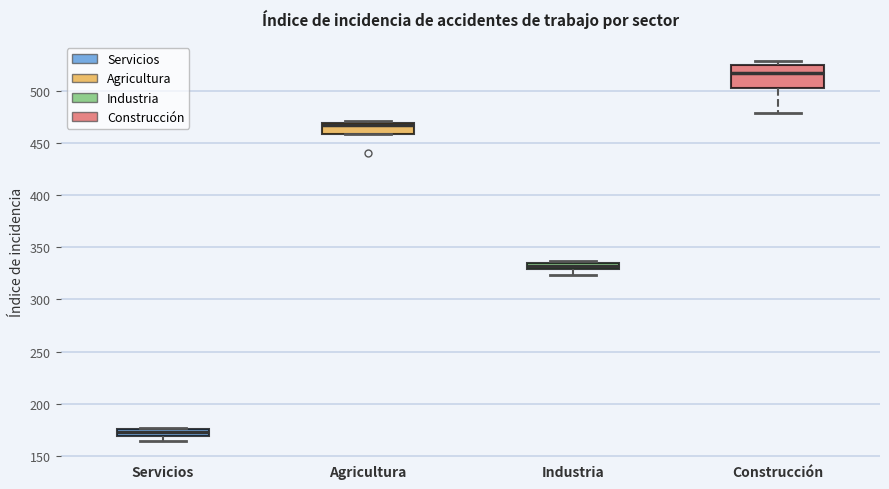

Which box has the lowest median line?

Servicios